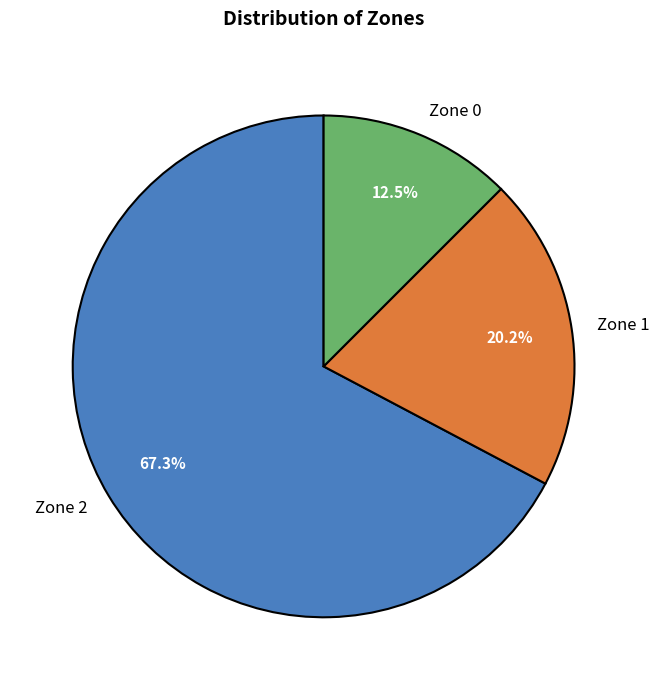

The Zone 0 slice represents 26% of the pie. True or false?

False